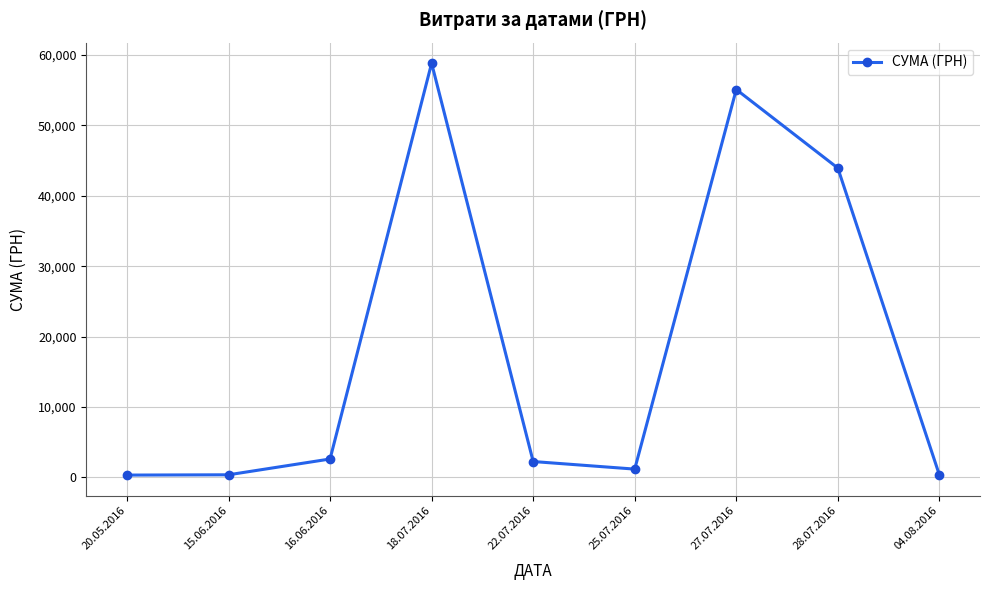

Between 18.07.2016 and 15.06.2016, which is larger?

18.07.2016